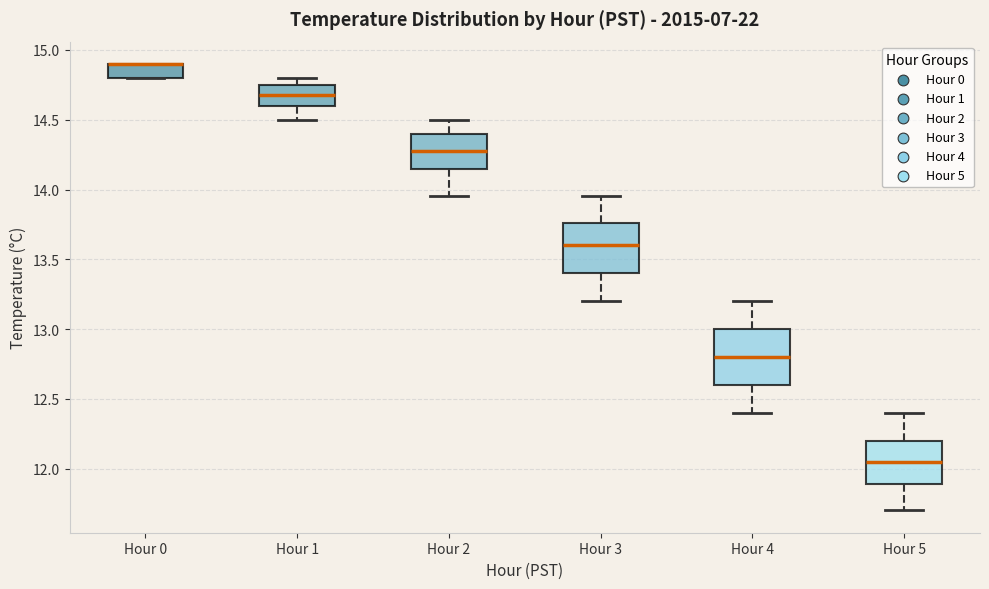

Reading left to right, read every box against the y-axis: the position of its median line, the range the box covers, and the ends of its whiskers. The values are not printed on the chart, so give them approximately, as read against the axis.

Hour 0: median 14.90 (drawn on the box's upper edge), box 14.80 to 14.90, whiskers 14.80 to 14.90
Hour 1: median 14.70, box 14.60 to 14.75, whiskers 14.50 to 14.80
Hour 2: median 14.30, box 14.15 to 14.40, whiskers 13.95 to 14.50
Hour 3: median 13.60, box 13.40 to 13.75, whiskers 13.20 to 13.95
Hour 4: median 12.80, box 12.60 to 13.00, whiskers 12.40 to 13.20
Hour 5: median 12.05, box 11.90 to 12.20, whiskers 11.70 to 12.40